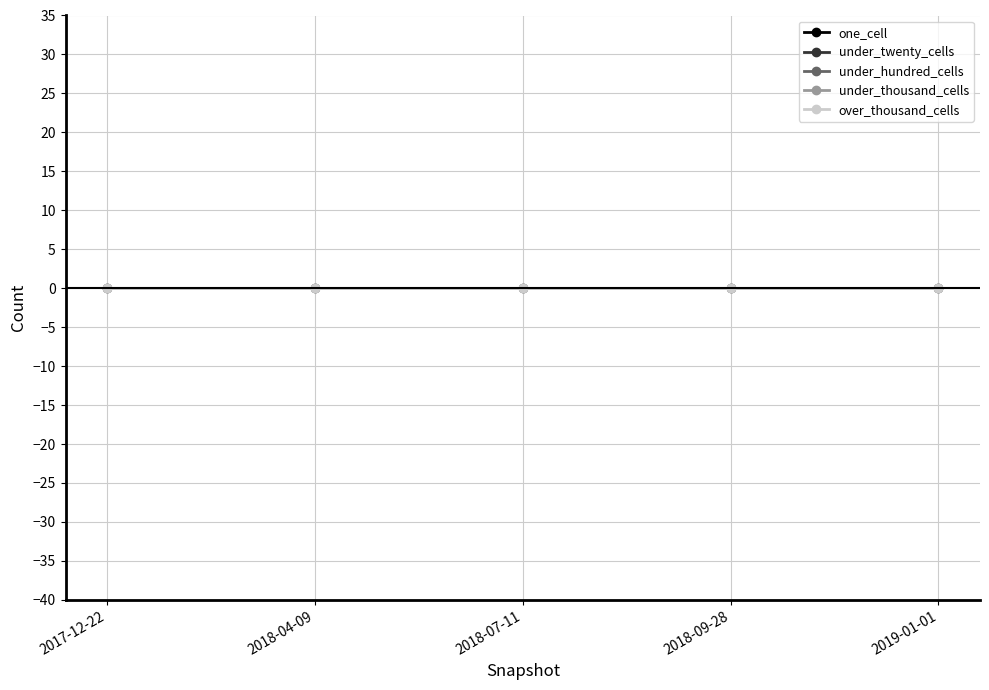

What position from the left is 2017-12-22?

1